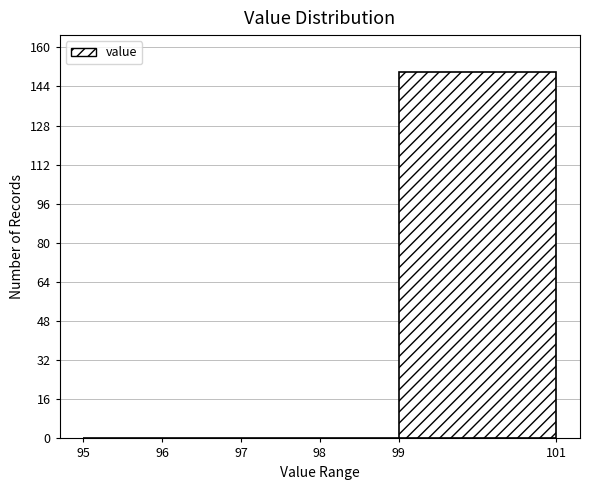

How tall is the bar that spans 99 to 101 on the x-axis? The values are not printed on the chart, so give them approximately, as read against the axis.

150